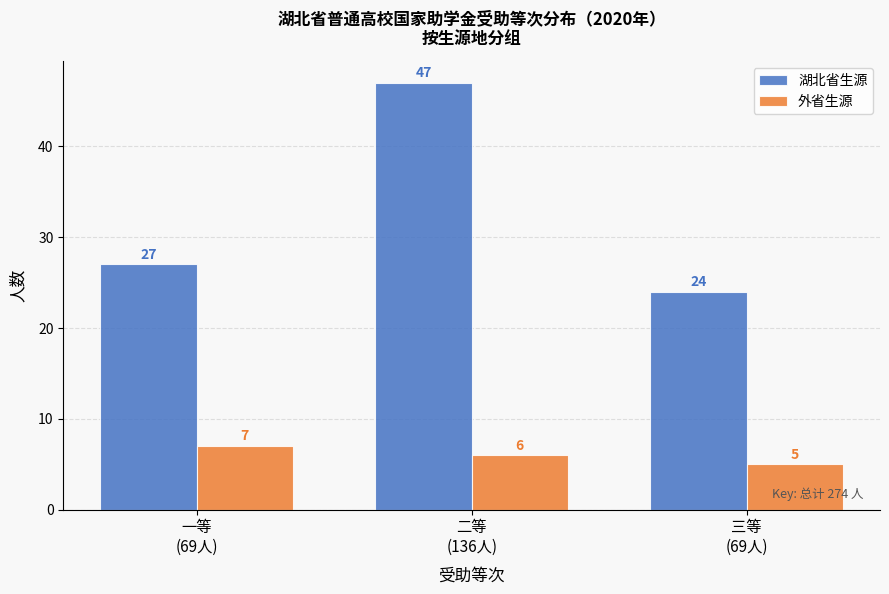

Reading left to right, transcribe all the data shown in this chart.

湖北省生源: 27	47	24
外省生源: 7	6	5